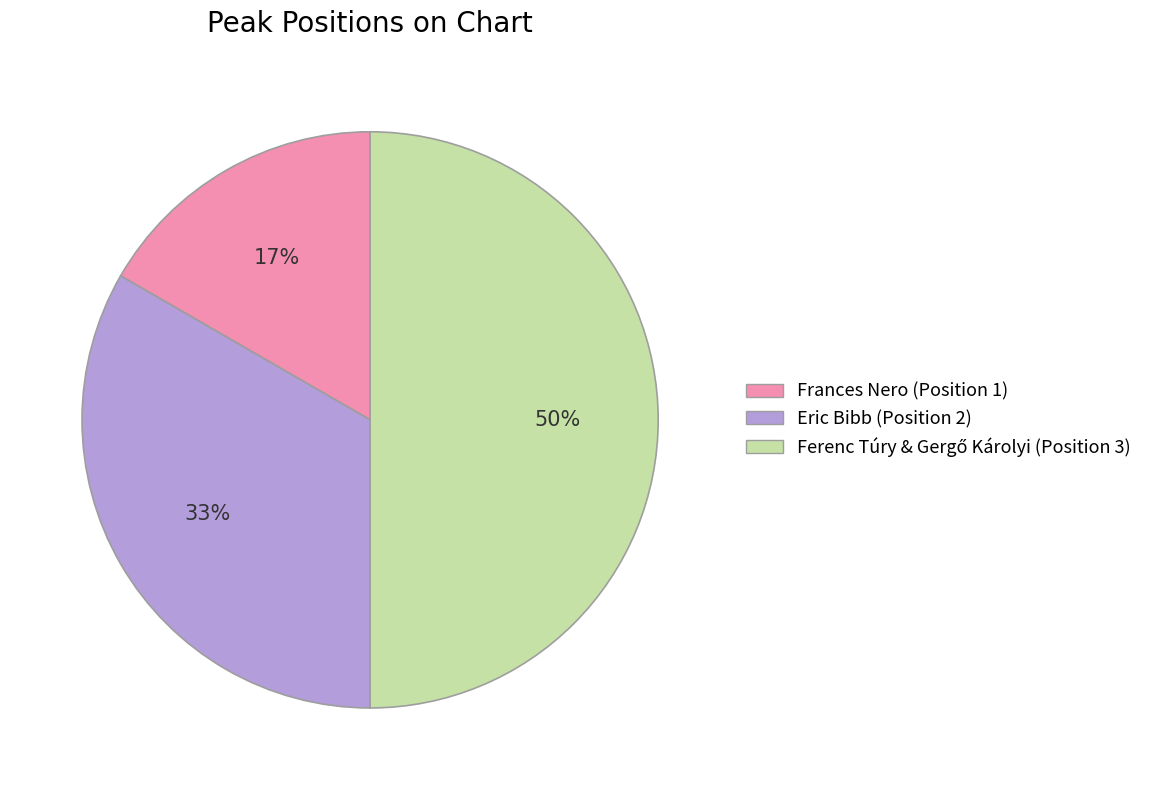

What percentage is the Eric Bibb (Position 2) slice, to the nearest percent?

33%